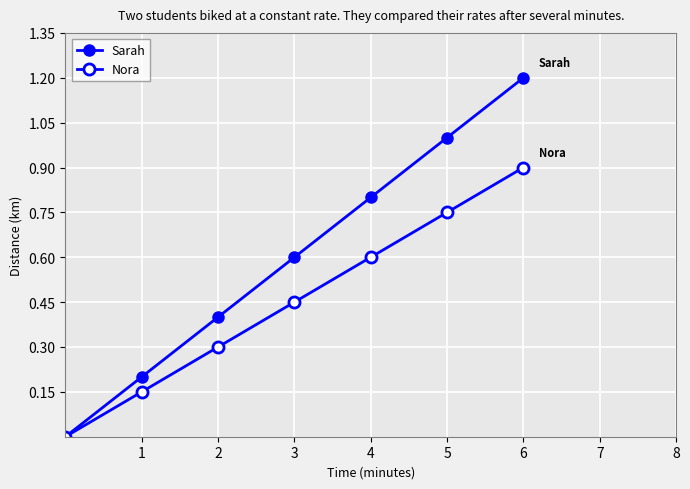

How many lines are shown in the chart?

2